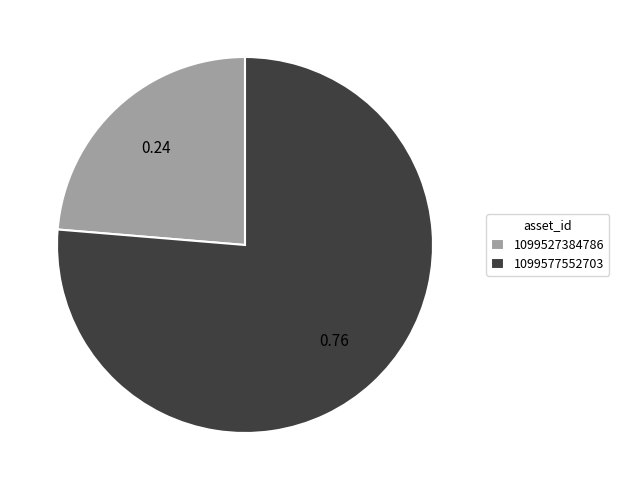

Does any single category account for the majority?

Yes